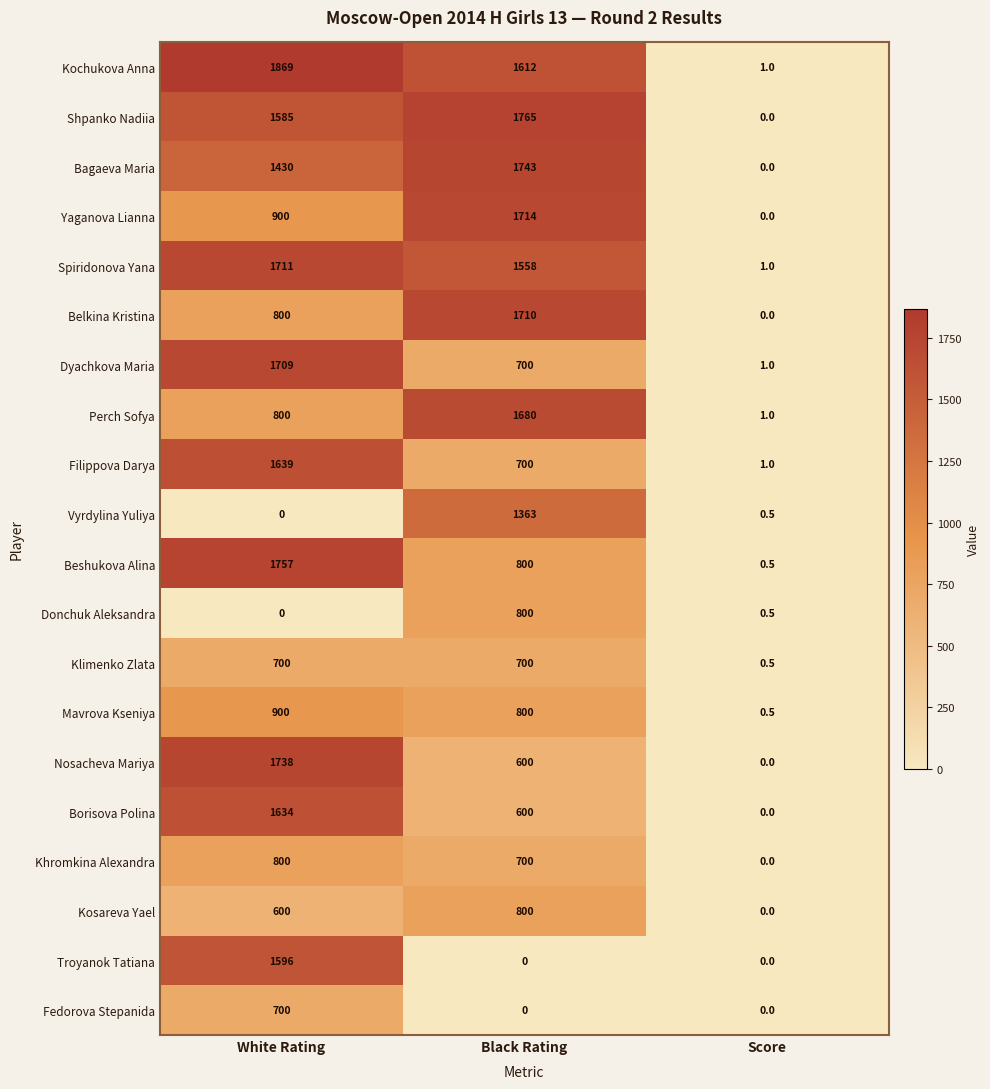

What is the approximate value of Spiridonova Yana at Black Rating?

1558.0